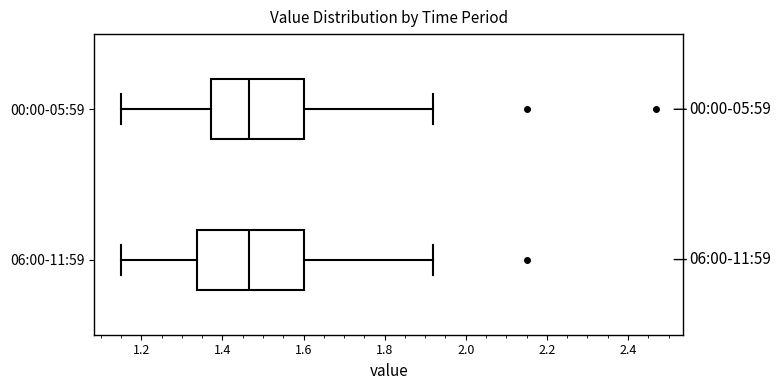

Where does the left whisker of the box for 06:00-11:59 end on the x-axis? The values are not printed on the chart, so give them approximately, as read against the axis.

1.16